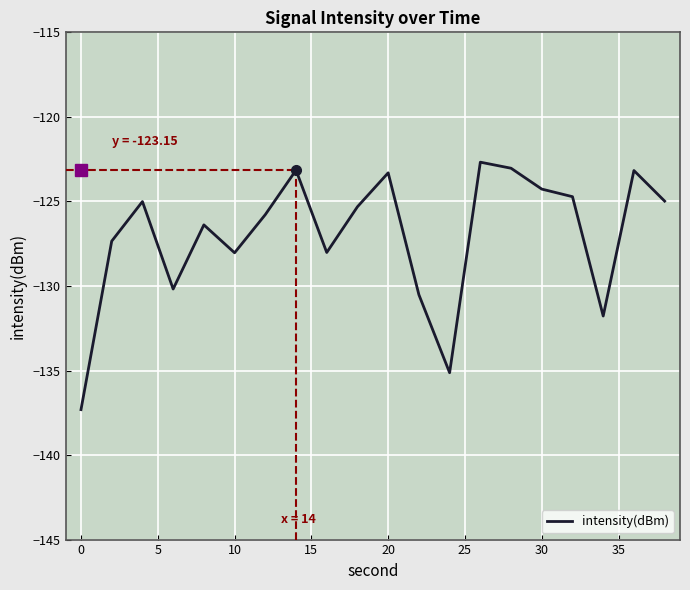

What is the maximum value shown in the chart?

-122.7